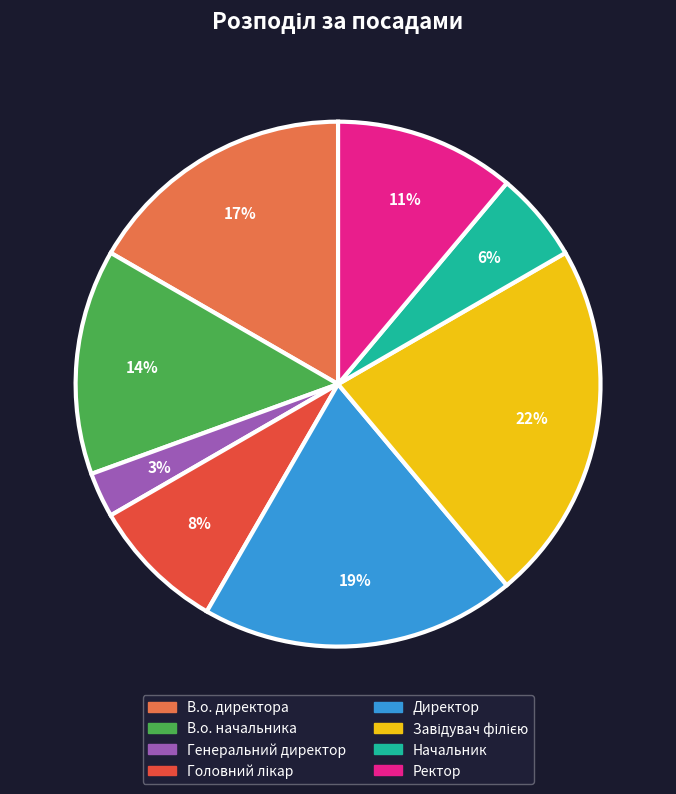

Approximately how many times larger is the value at Директор compared to В.о. начальника?

1.4